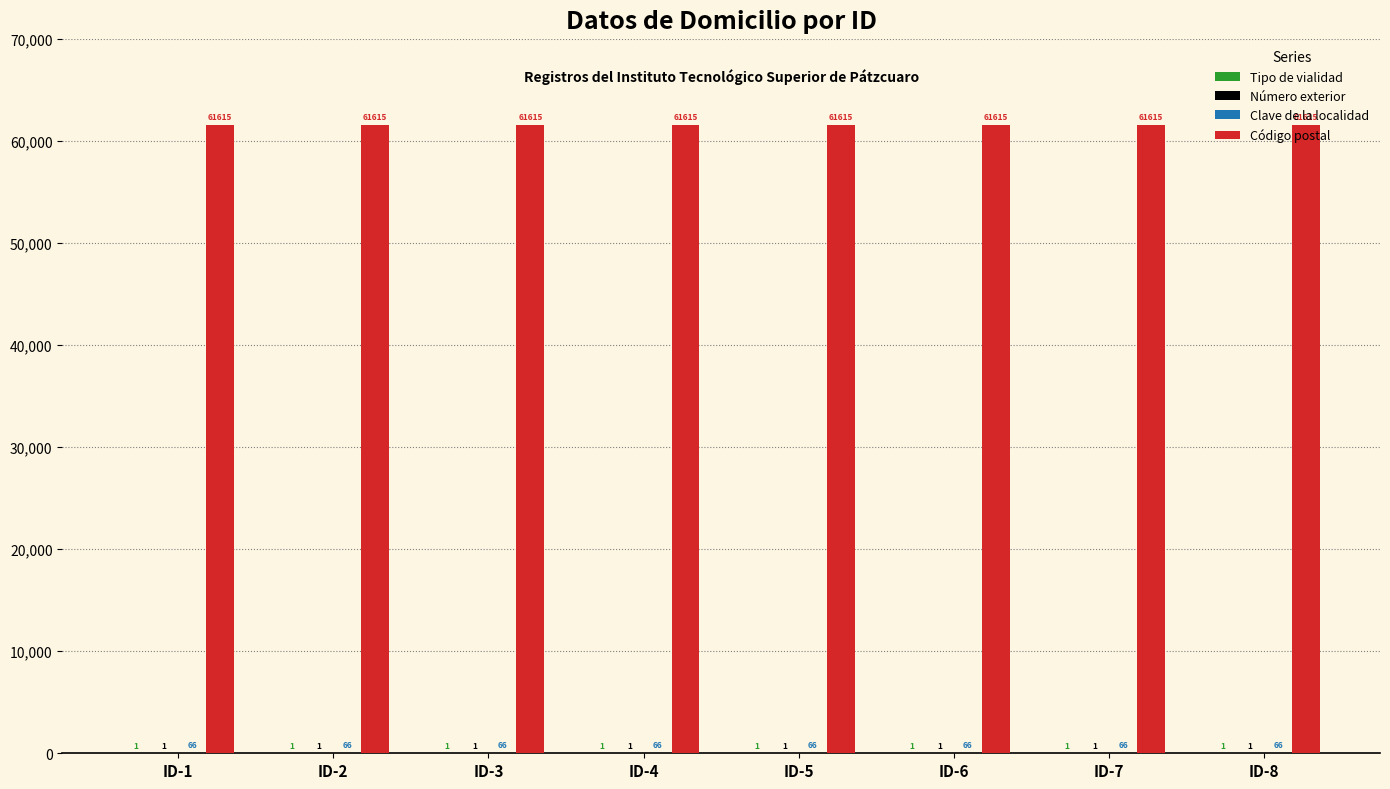

What is the greatest value displayed?

61615